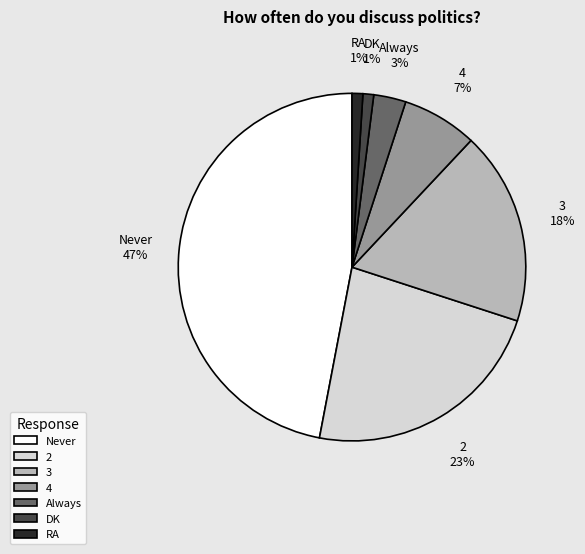

Count the number of slices in the pie.

7